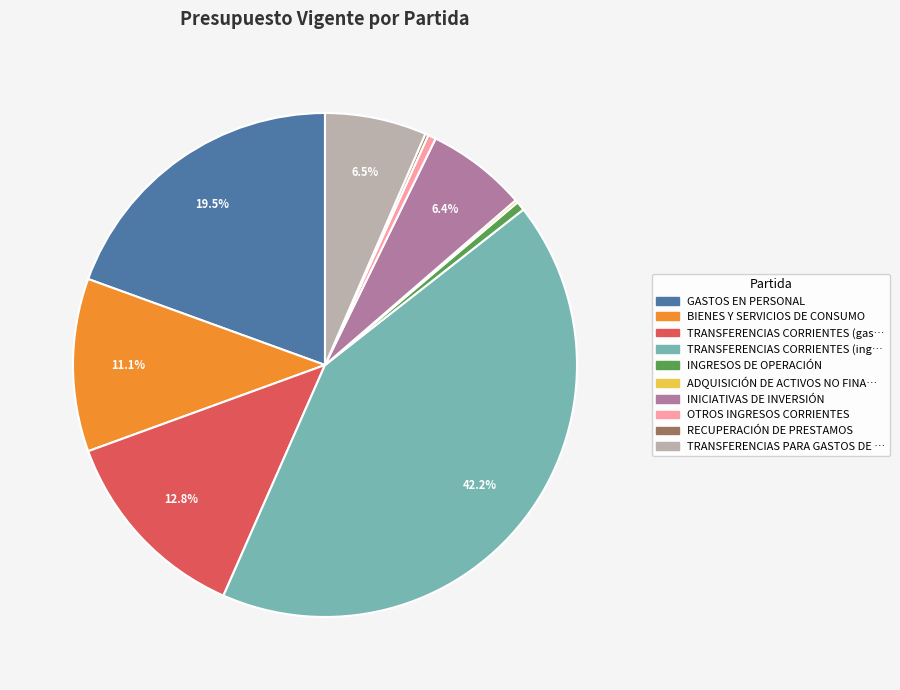

Is there a majority slice in this chart?

No